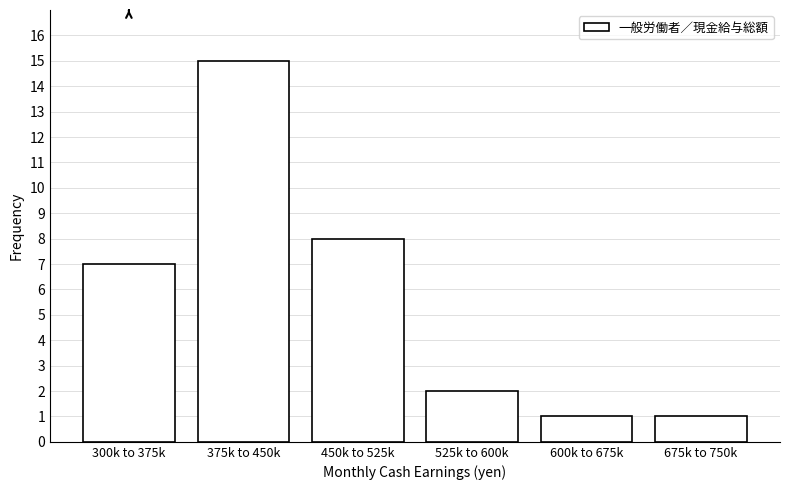

Reading left to right, extract all data points from this chart.

300k to 375k=7	375k to 450k=15	450k to 525k=8	525k to 600k=2	600k to 675k=1	675k to 750k=1